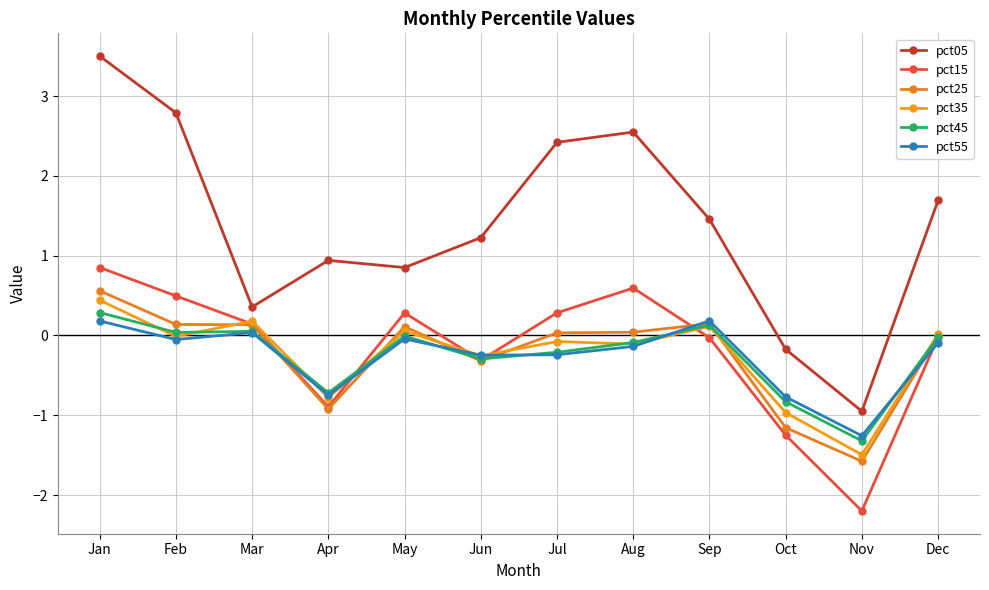

At which category is the sum across all series the highest?

Jan